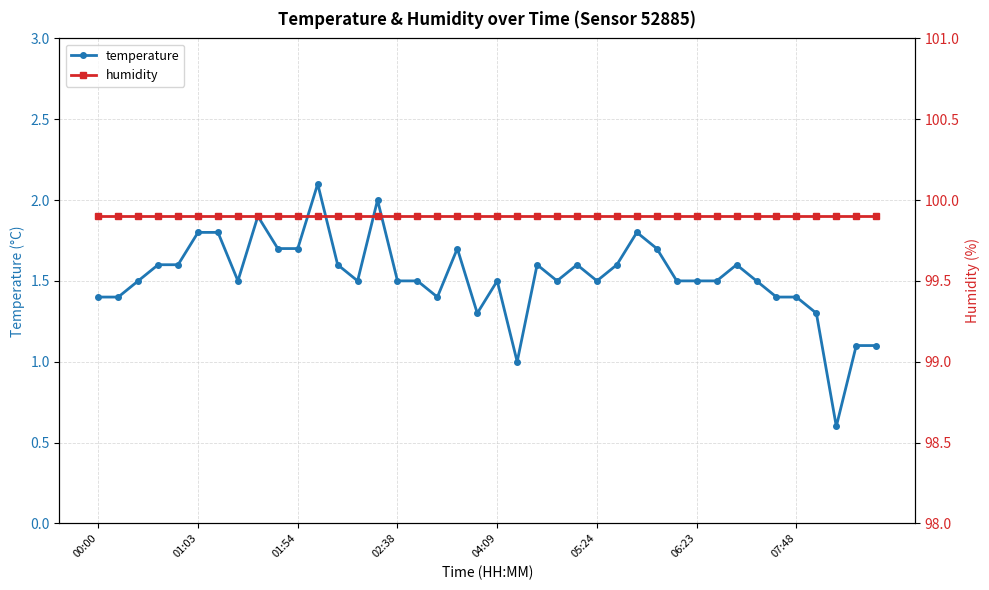

At which label is temperature closest to 1?

21